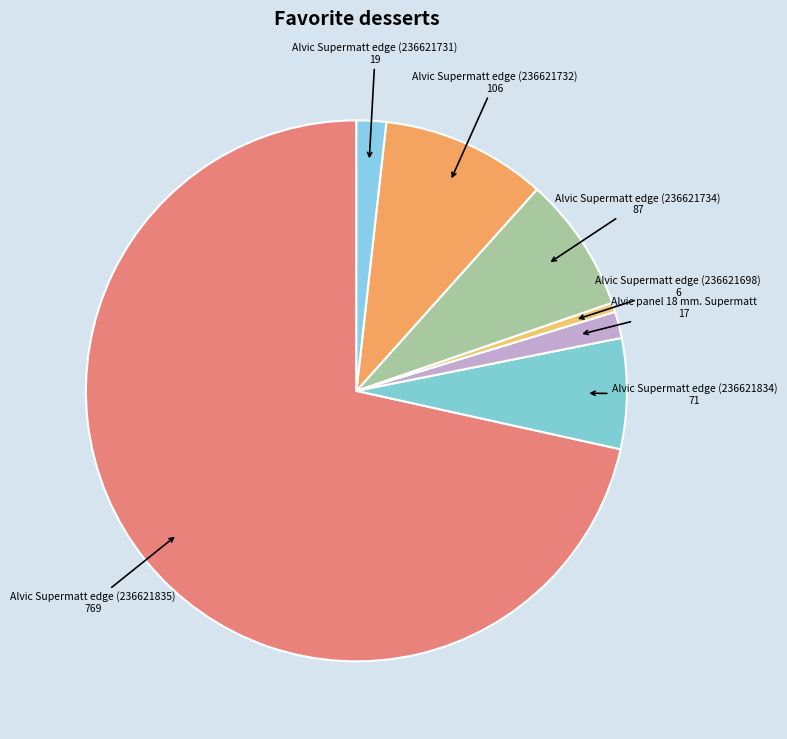

Which slice is the largest?

Alvic Supermatt edge (236621835)